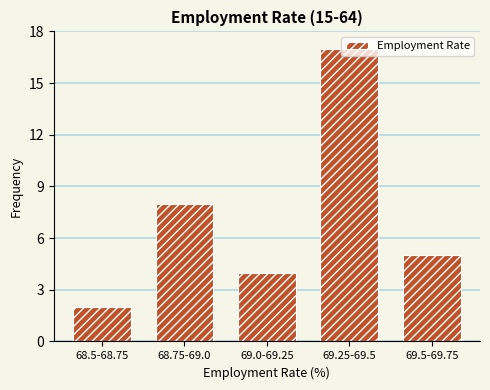

What is the sum of all values?

36